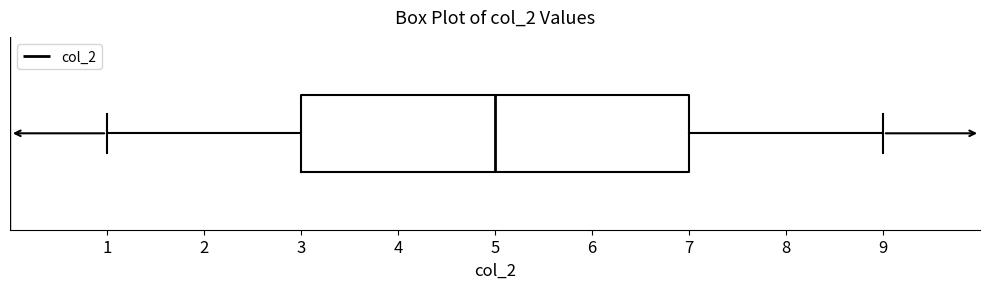

Where does the right whisker of the box end on the x-axis? The values are not printed on the chart, so give them approximately, as read against the axis.

9